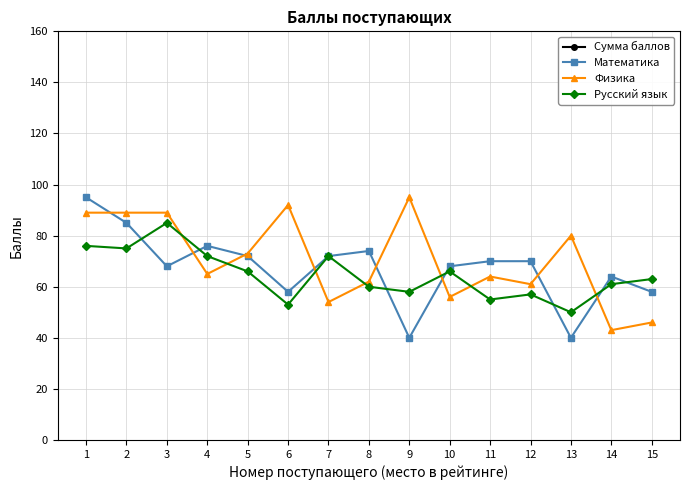

Is the value of Физика at 13 greater than the value of Математика at 15?

Yes